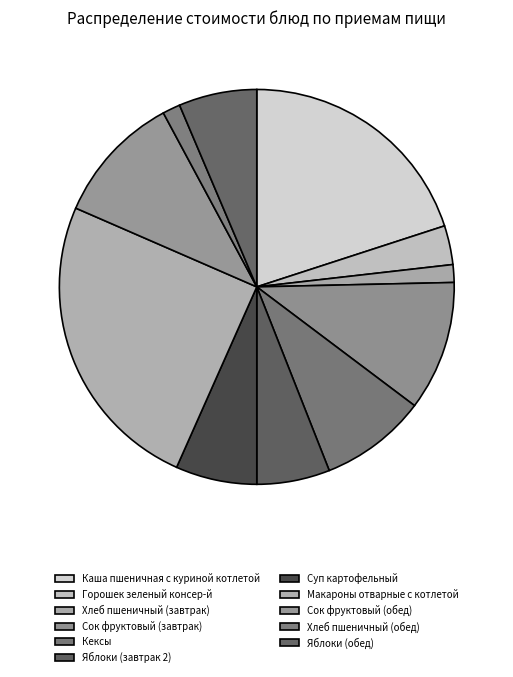

How many segments does this pie chart have?

11